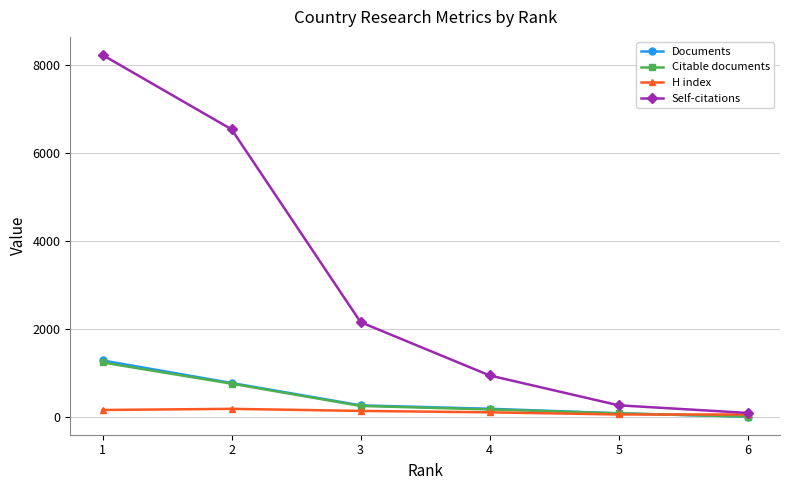

What is the difference between the highest and lowest values at 2?

6347